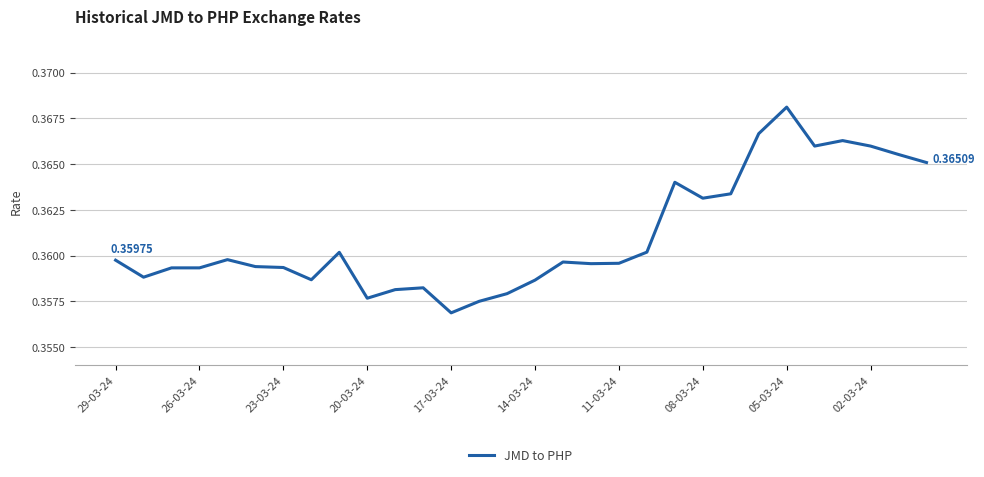

How many interior local peaks (higher than both neighbors) does the data have?

7